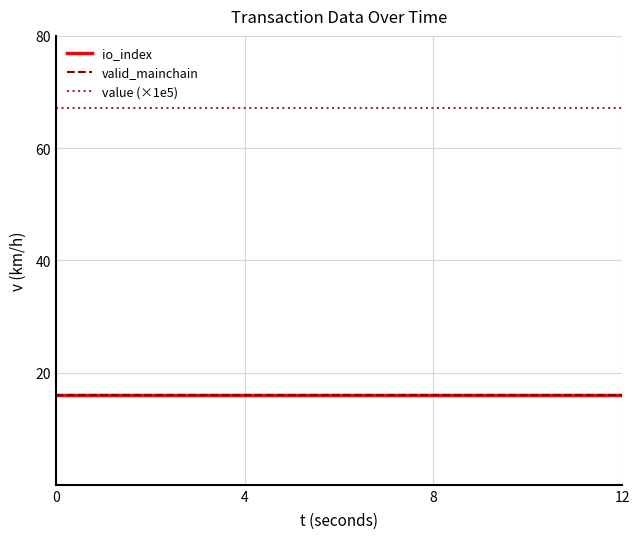

What is the label of the 21st point from the right?

12